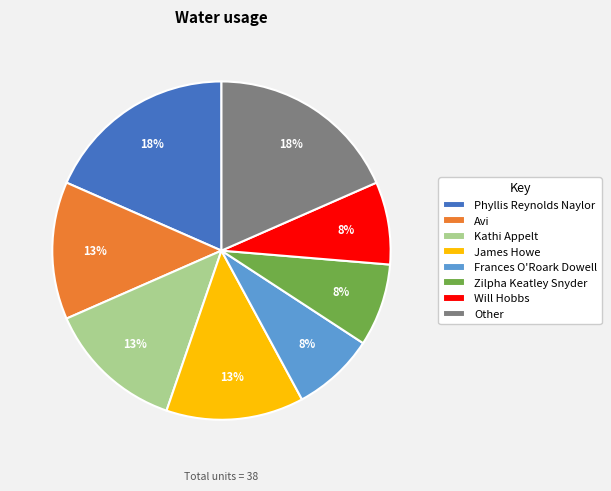

Does Phyllis Reynolds Naylor represent more than half of the total?

No